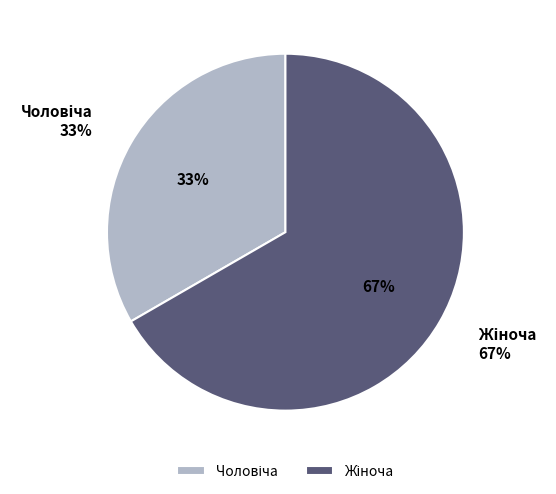

To the nearest percent, what is the average slice percentage?

50%